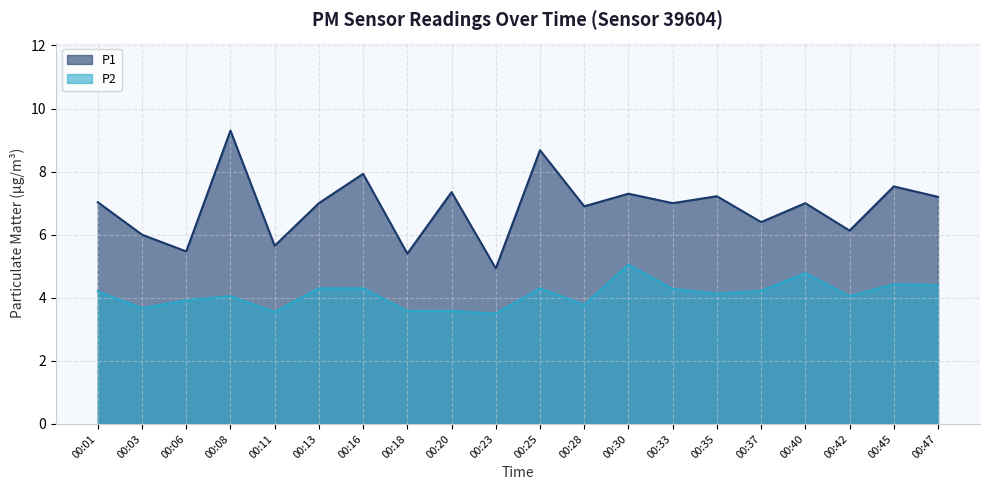

Reading right to left, what are all the values shown in this chart?

P1: 00:47=7.2	00:45=7.5	00:42=6.1	00:40=7.0	00:37=6.4	00:35=7.2	00:33=7.0	00:30=7.3	00:28=6.9	00:25=8.7	00:23=4.9	00:20=7.3	00:18=5.4	00:16=7.9	00:13=7.0	00:11=5.7	00:08=9.3	00:06=5.5	00:03=6.0	00:01=7.0
P2: 00:47=4.4	00:45=4.4	00:42=4.0	00:40=4.8	00:37=4.2	00:35=4.1	00:33=4.3	00:30=5.0	00:28=3.8	00:25=4.3	00:23=3.5	00:20=3.6	00:18=3.6	00:16=4.3	00:13=4.3	00:11=3.5	00:08=4.0	00:06=3.9	00:03=3.7	00:01=4.2